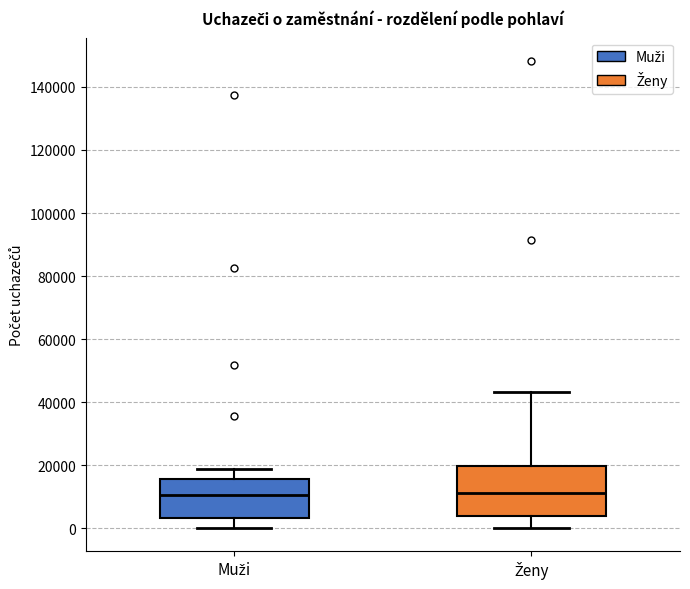

Comparing the boxes themselves (not the whiskers), which one is the tallest?

Ženy